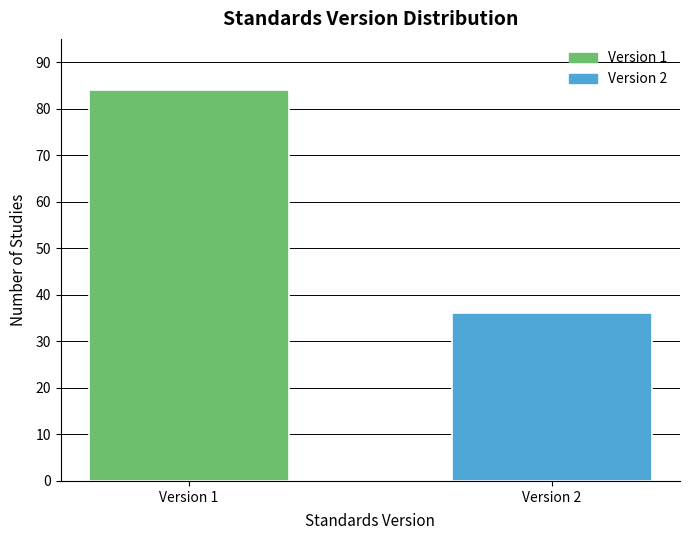

Reading left to right, transcribe all the data shown in this chart.

Version 1=84	Version 2=36